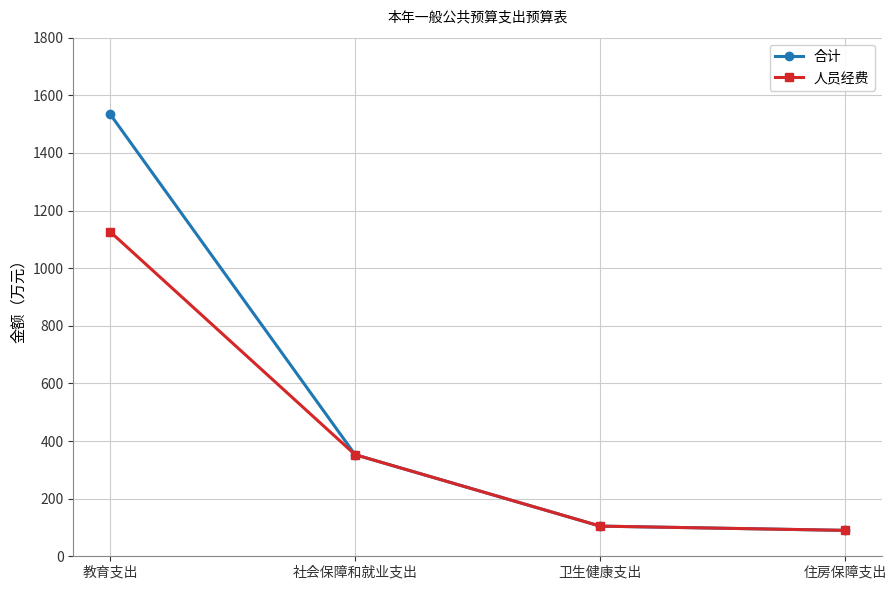

True or false: 合计 has more than 1 interior local peaks.

False